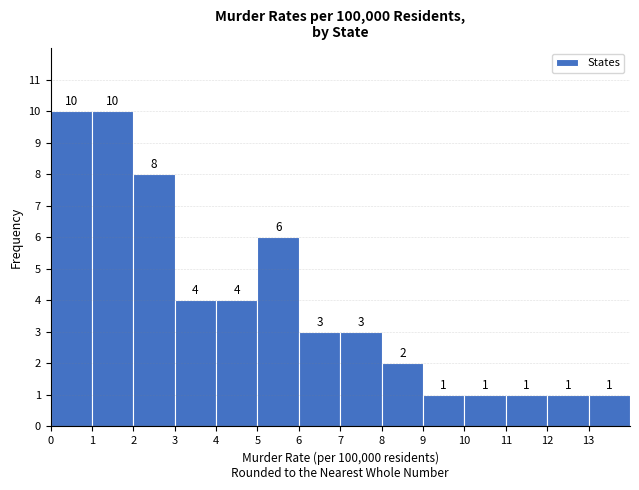

Reading left to right, list every bar in this chart as the range it spans on the x-axis followed by its height.

0 to 1: 10
1 to 2: 10
2 to 3: 8
3 to 4: 4
4 to 5: 4
5 to 6: 6
6 to 7: 3
7 to 8: 3
8 to 9: 2
9 to 10: 1
10 to 11: 1
11 to 12: 1
12 to 13: 1
13 to 14: 1